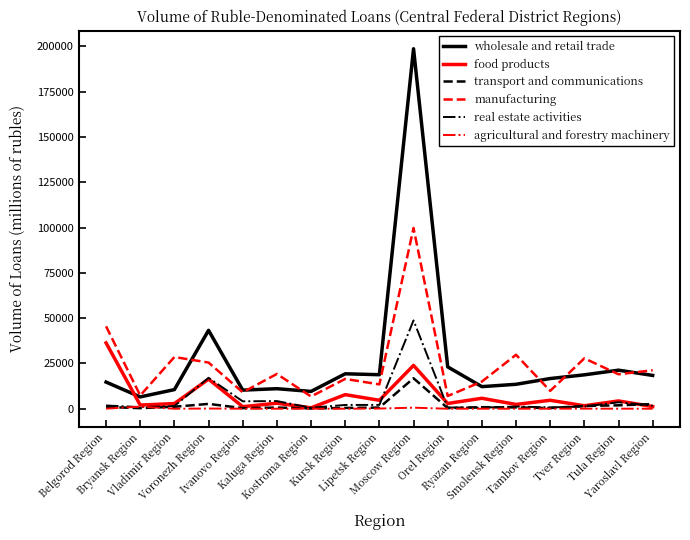

In real estate activities, how many points are lower than both neighbors (excluding endpoints)?

5